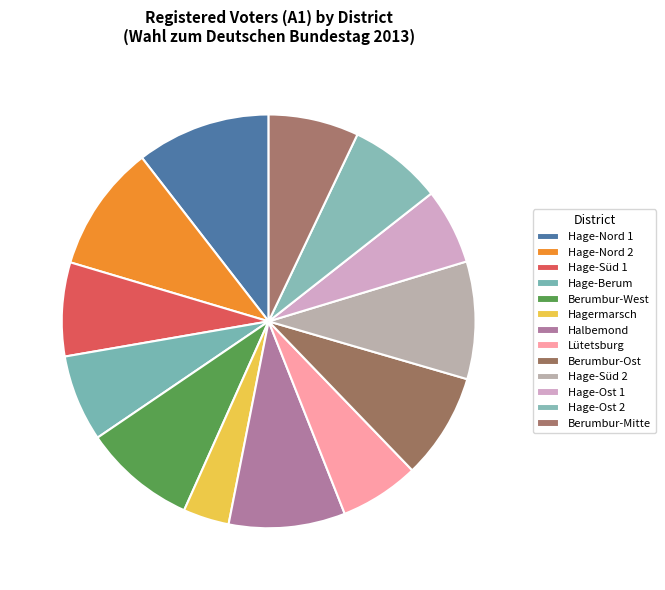

To the nearest percent, what is the average slice percentage?

8%